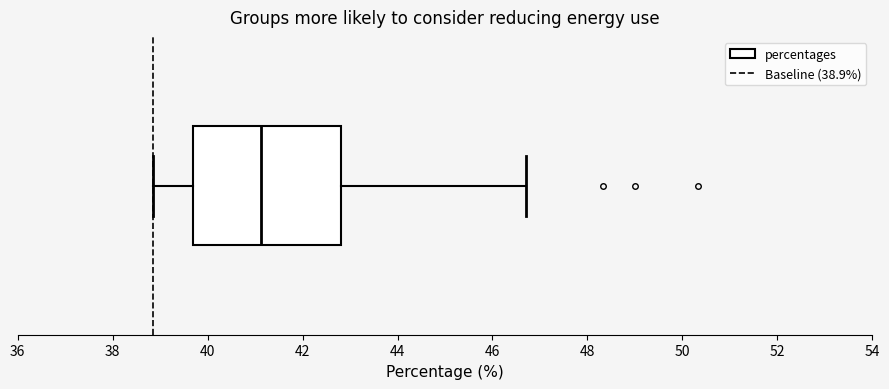

Where is the left edge of the box on the x-axis? The values are not printed on the chart, so give them approximately, as read against the axis.

39.6